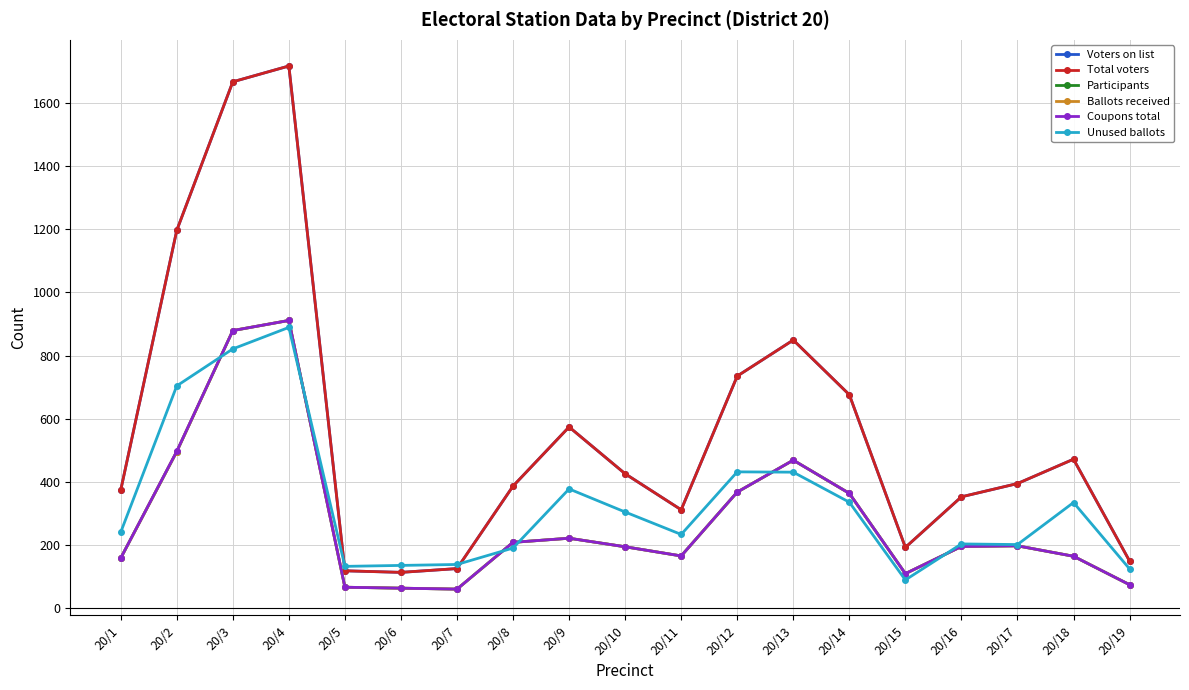

Which series has the largest total across all categories?

Voters on list